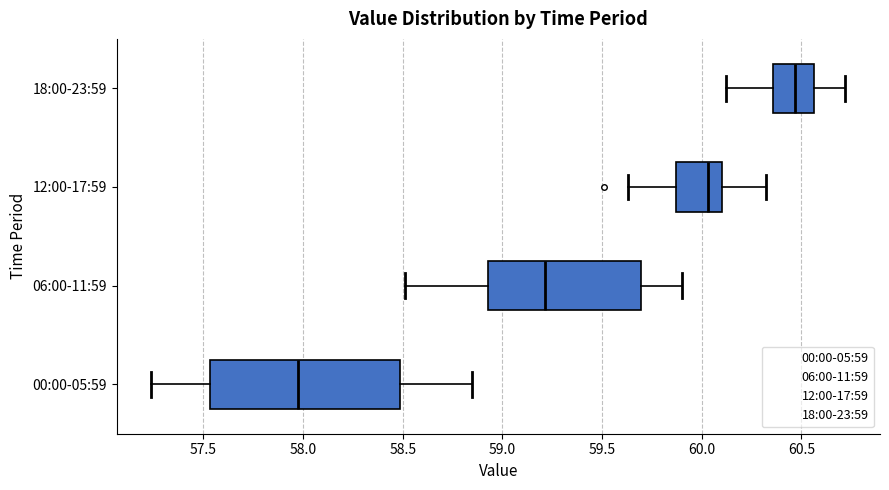

Which box's median line is the furthest to the left?

00:00-05:59